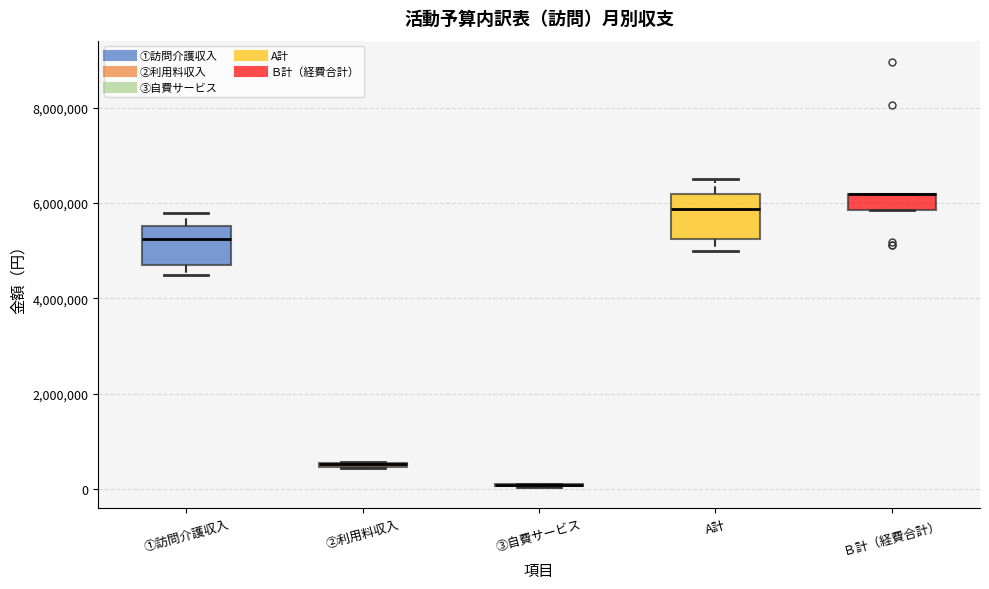

Where is the lower edge of the box for ②利用料収入 on the y-axis? The values are not printed on the chart, so give them approximately, as read against the axis.

400000